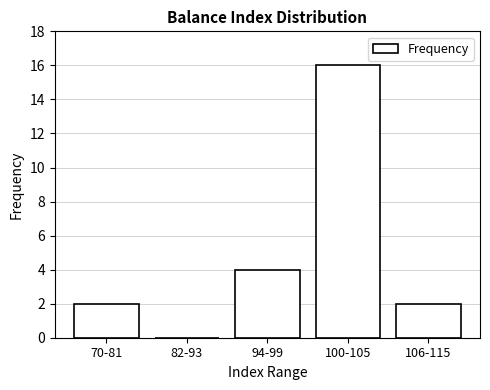

Where is the data nearest to the value 8?

94-99